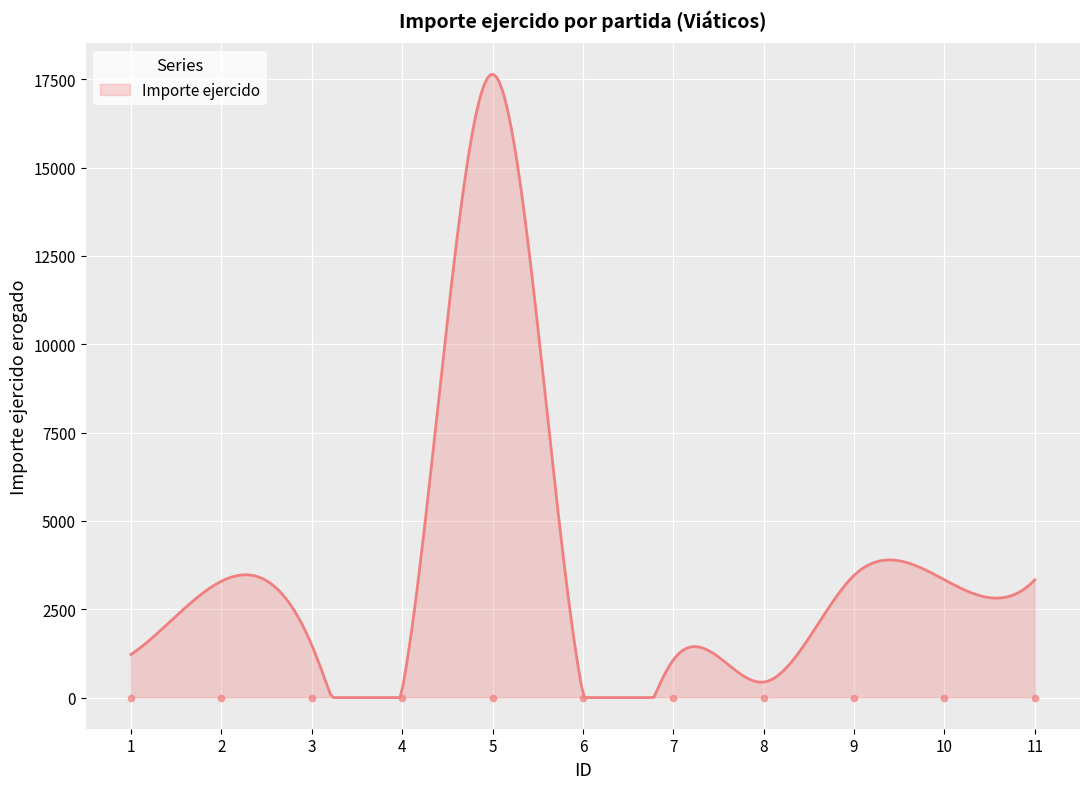

Which has a higher value, 11 or 10?

11